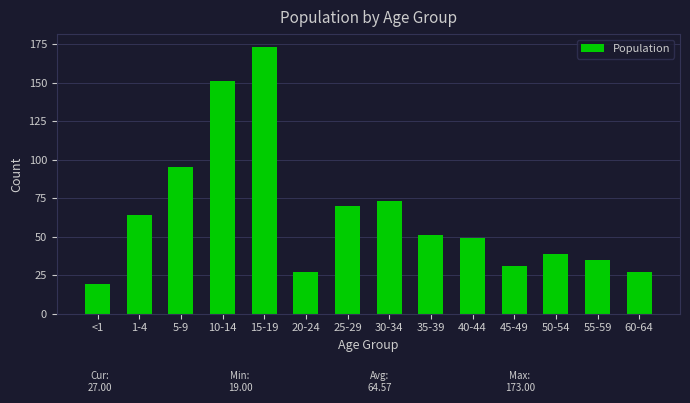

What is the value of the 3rd bar from the left?

95